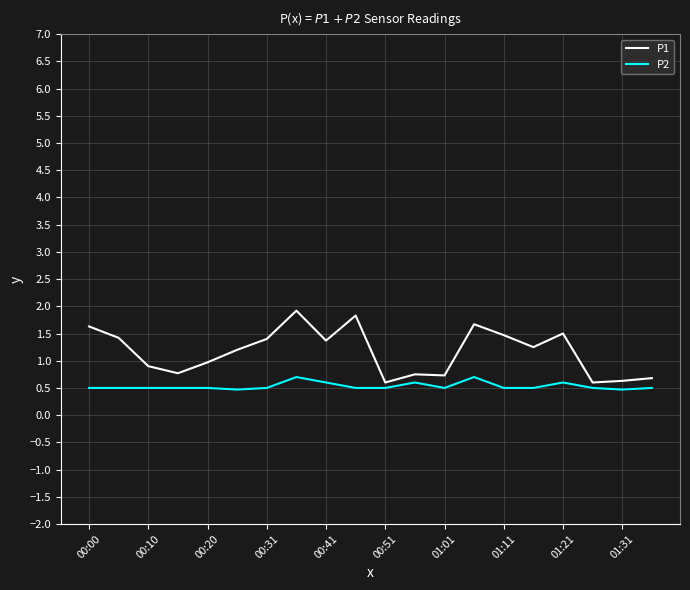

What is the lowest value of the P2 series?

0.5